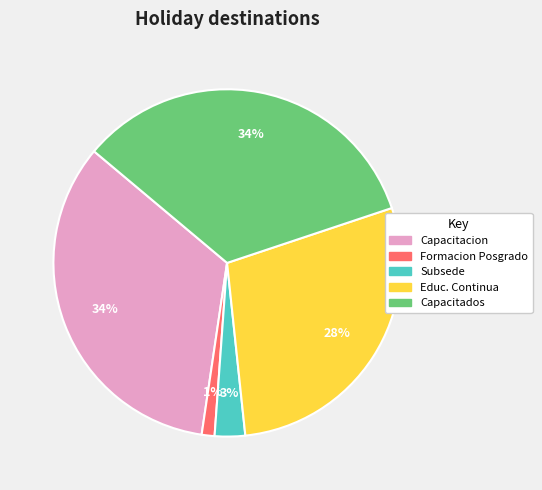

To the nearest percent, what is the average slice percentage?

20%